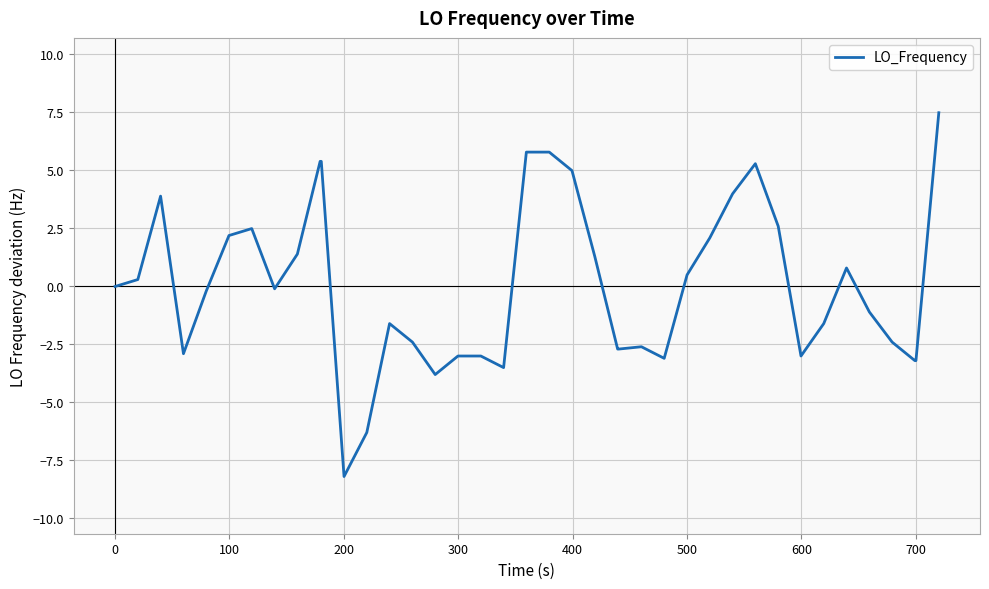

What is the difference between the maximum and minimum values?

15.7